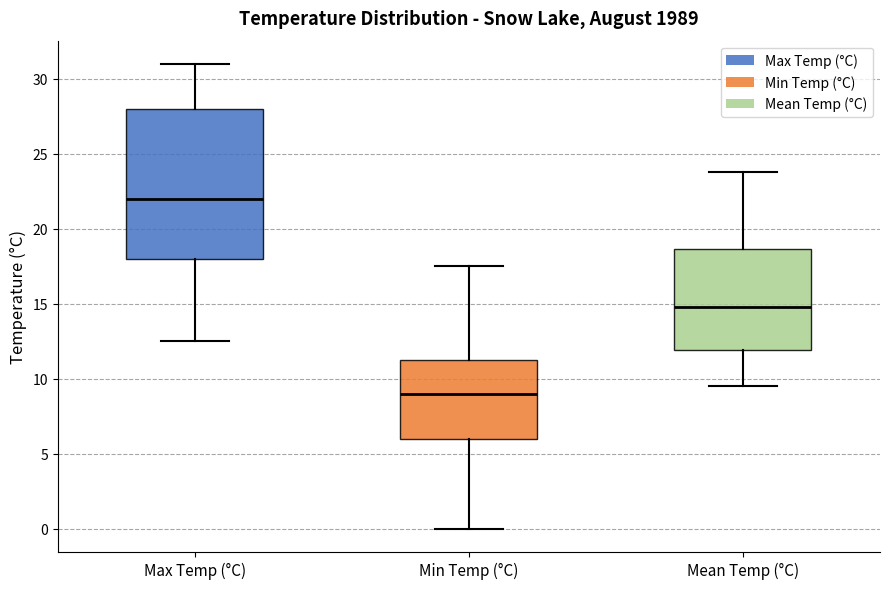

Where does the upper whisker of the box for Min Temp (°C) end on the y-axis? The values are not printed on the chart, so give them approximately, as read against the axis.

17.5